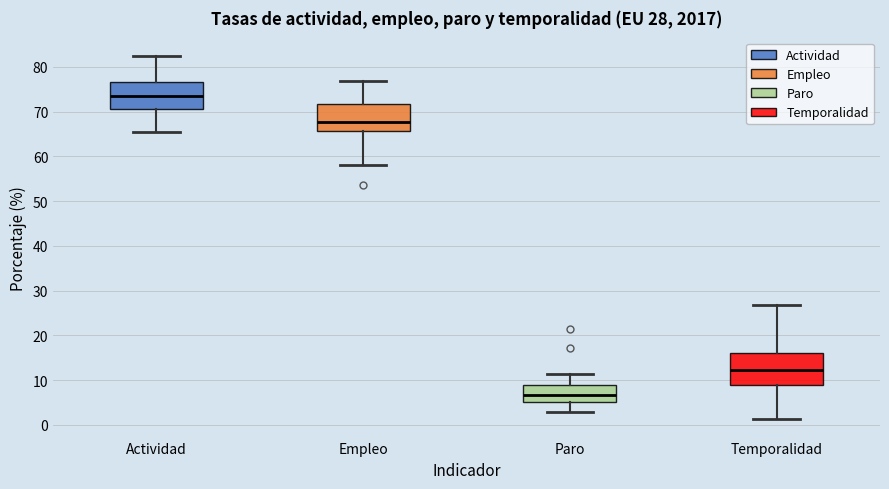

Which box has the highest median line?

Actividad